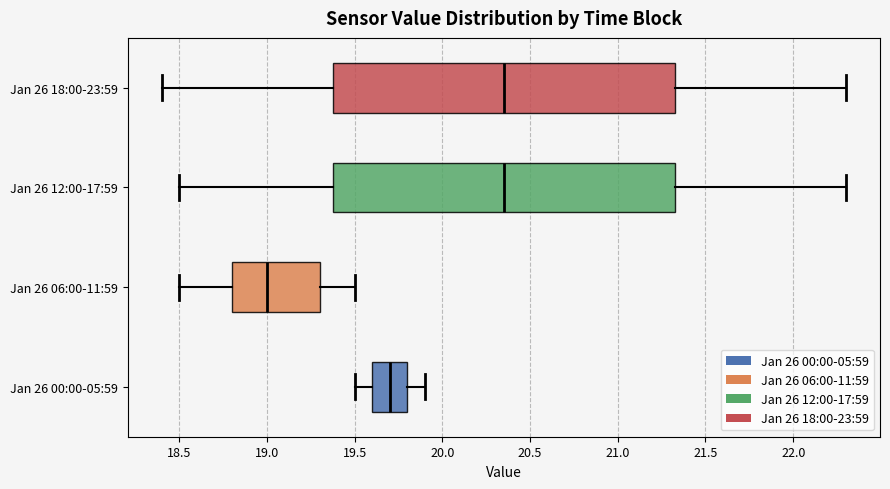

Reading bottom to top, read every box against the x-axis: the position of its median line, the range the box covers, and the ends of its whiskers. The values are not printed on the chart, so give them approximately, as read against the axis.

Jan 26 00:00-05:59: median 19.70, box 19.60 to 19.80, whiskers 19.50 to 19.90
Jan 26 06:00-11:59: median 19.00, box 18.80 to 19.30, whiskers 18.50 to 19.50
Jan 26 12:00-17:59: median 20.35, box 19.40 to 21.35, whiskers 18.50 to 22.30
Jan 26 18:00-23:59: median 20.35, box 19.40 to 21.35, whiskers 18.40 to 22.30